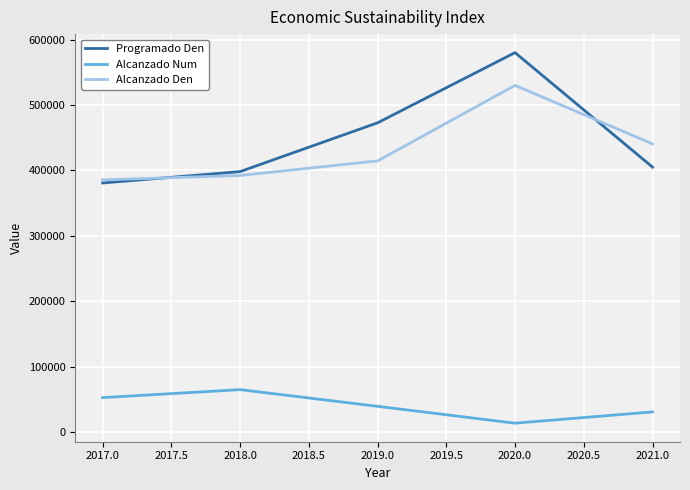

Which series has the widest spread of values?

Programado Den